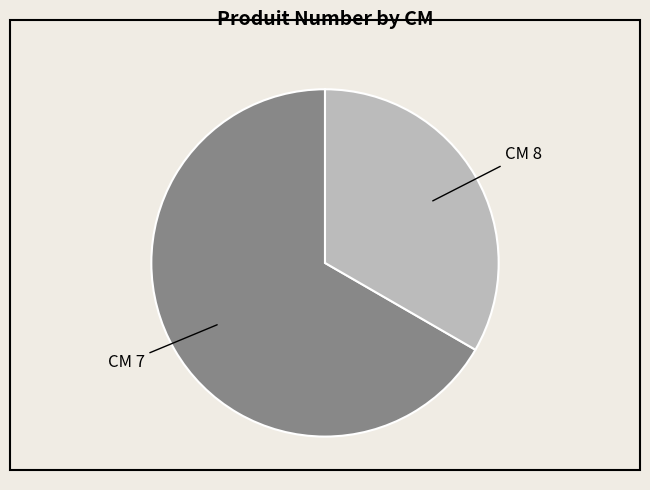

Between CM 8 and CM 7, which is larger?

CM 7